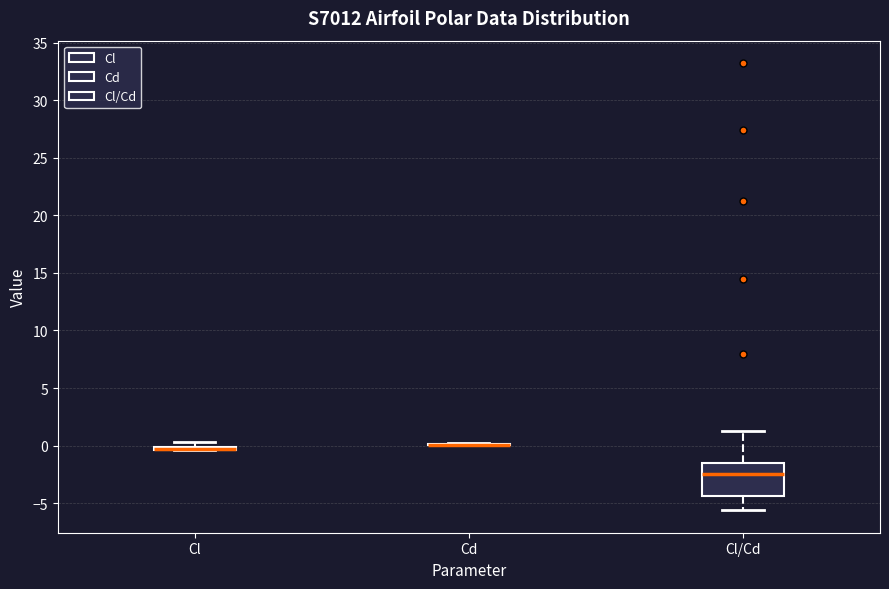

Which box is the tallest, from its lower edge to its upper edge?

Cl/Cd